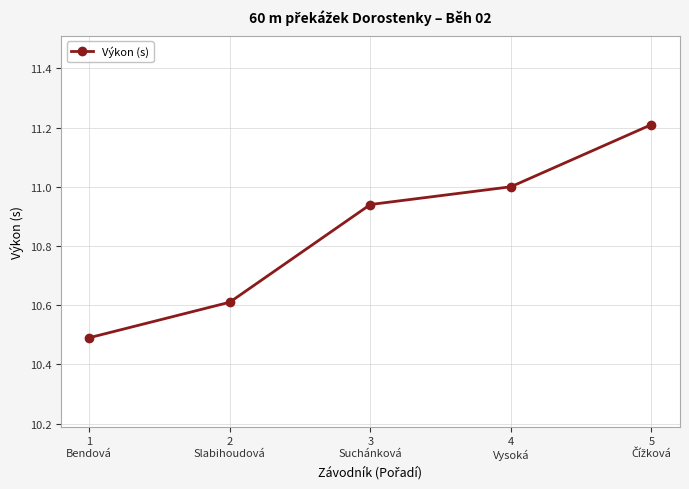

What is the difference between the maximum and minimum values?

0.7